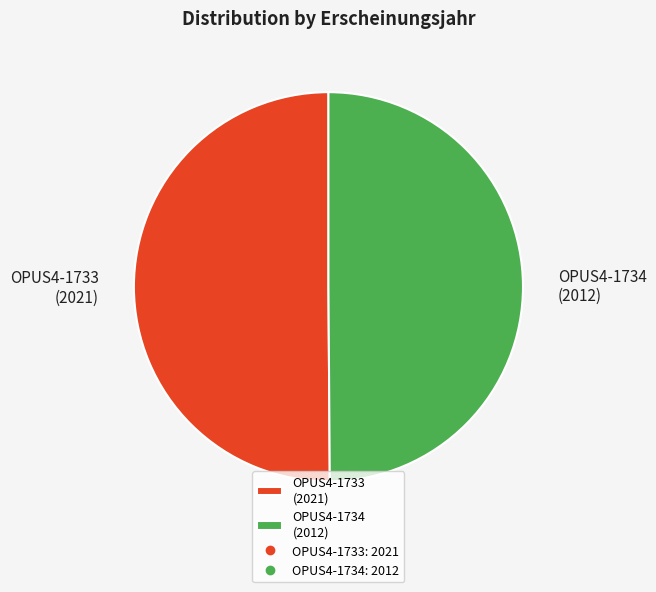

Approximately how many times larger is the value at OPUS4-1734 (2012) compared to OPUS4-1733 (2021)?

1.0